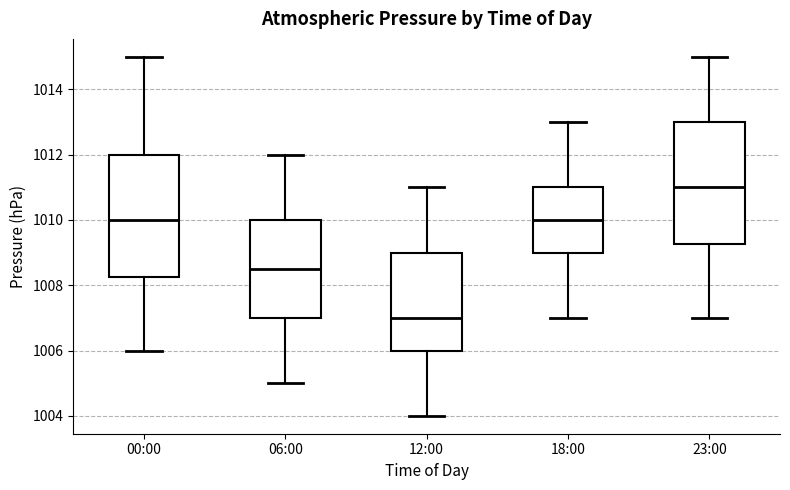

Reading left to right, read every box against the y-axis: the position of its median line, the range the box covers, and the ends of its whiskers. The values are not printed on the chart, so give them approximately, as read against the axis.

00:00: median 1010.0, box 1008.2 to 1012.0, whiskers 1006.0 to 1015.0
06:00: median 1008.6, box 1007.0 to 1010.0, whiskers 1005.0 to 1012.0
12:00: median 1007.0, box 1006.0 to 1009.0, whiskers 1004.0 to 1011.0
18:00: median 1010.0, box 1009.0 to 1011.0, whiskers 1007.0 to 1013.0
23:00: median 1011.0, box 1009.2 to 1013.0, whiskers 1007.0 to 1015.0